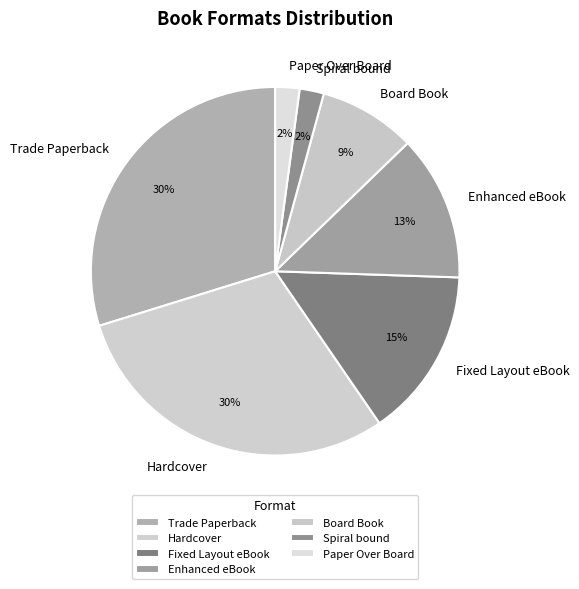

Which has a higher value, Paper Over Board or Board Book?

Board Book